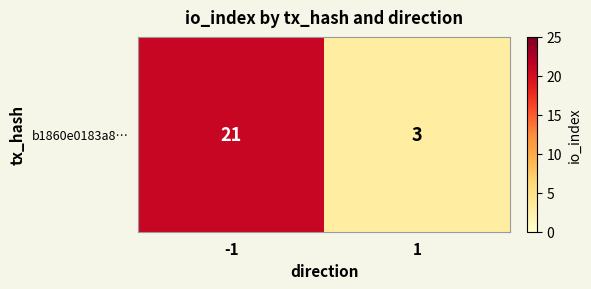

What is the maximum value shown in the chart?

21